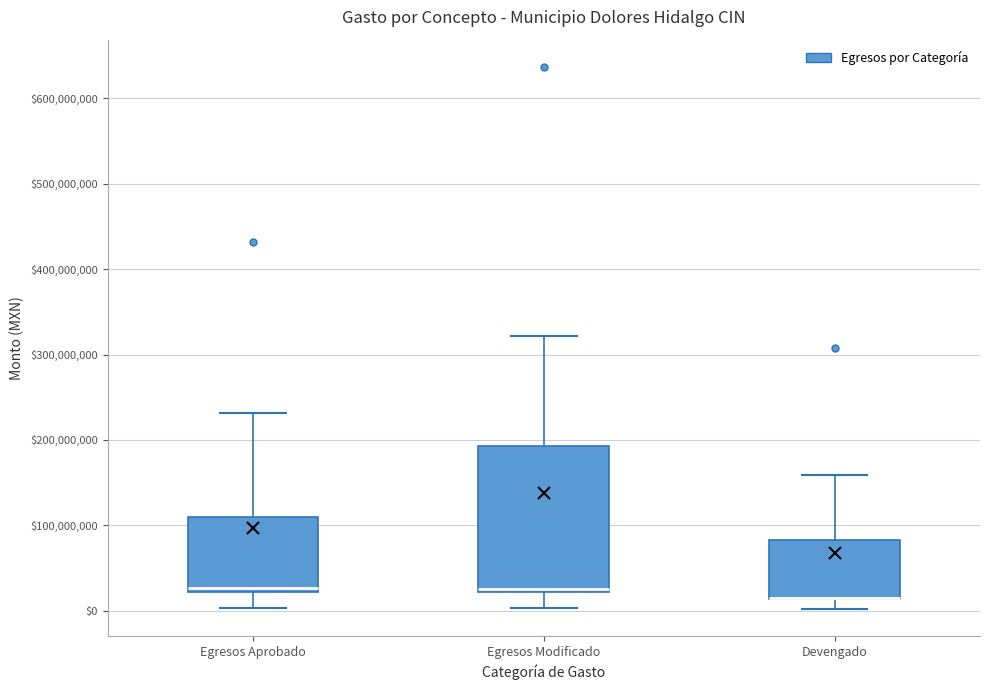

Comparing the boxes themselves (not the whiskers), which one is the tallest?

Egresos Modificado